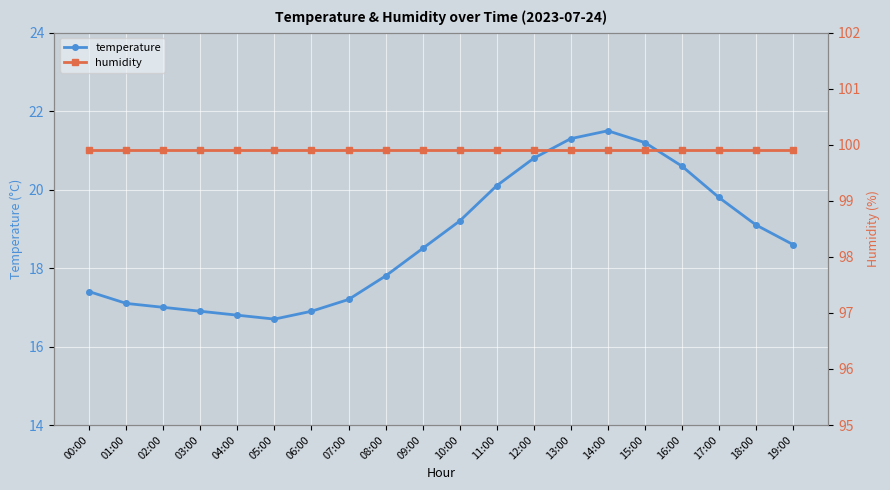

Where is humidity nearest to the value 99?

00:00